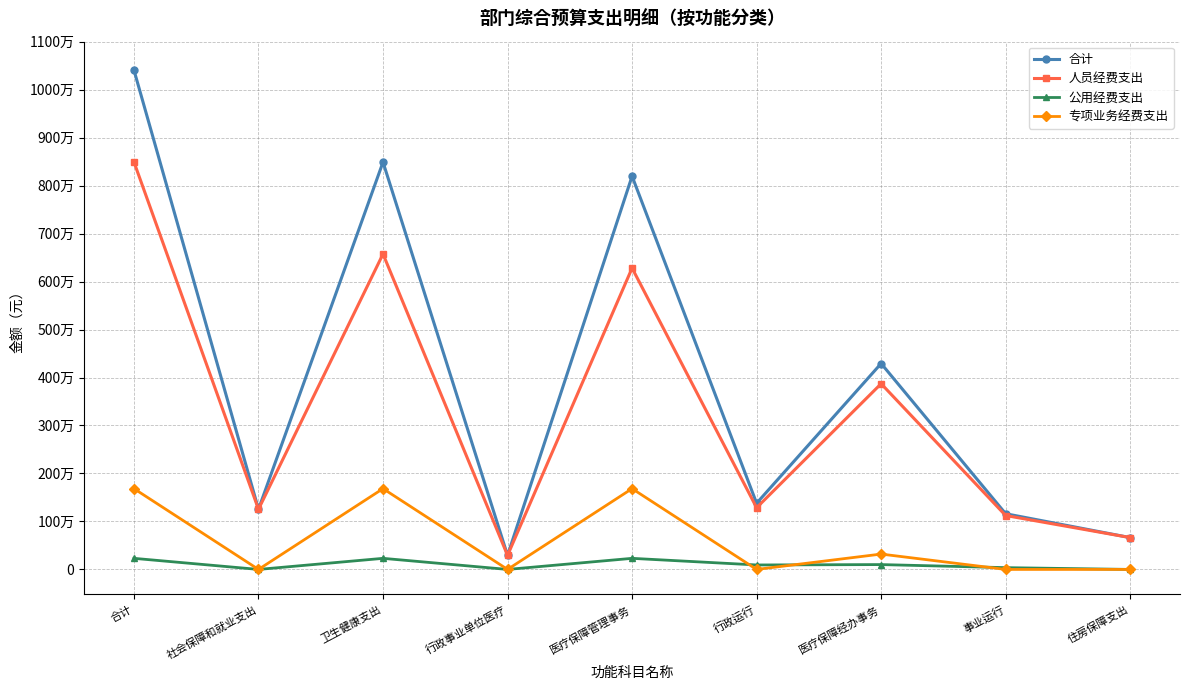

In 公用经费支出, how many points are higher than both neighbors (excluding endpoints)?

3